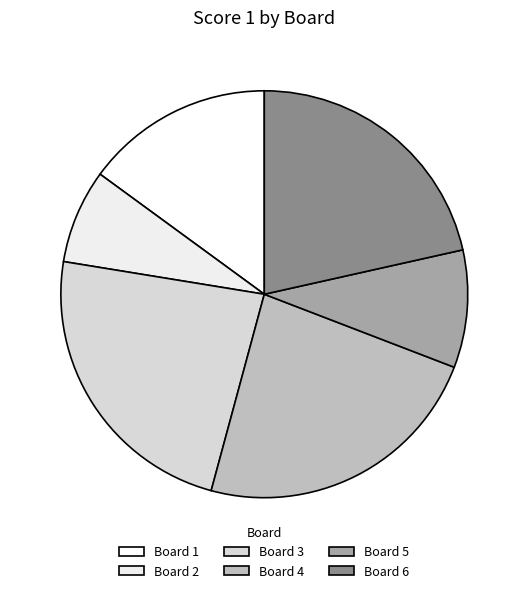

To the nearest percent, what is the combined percentage of Board 3 and Board 4?

47%